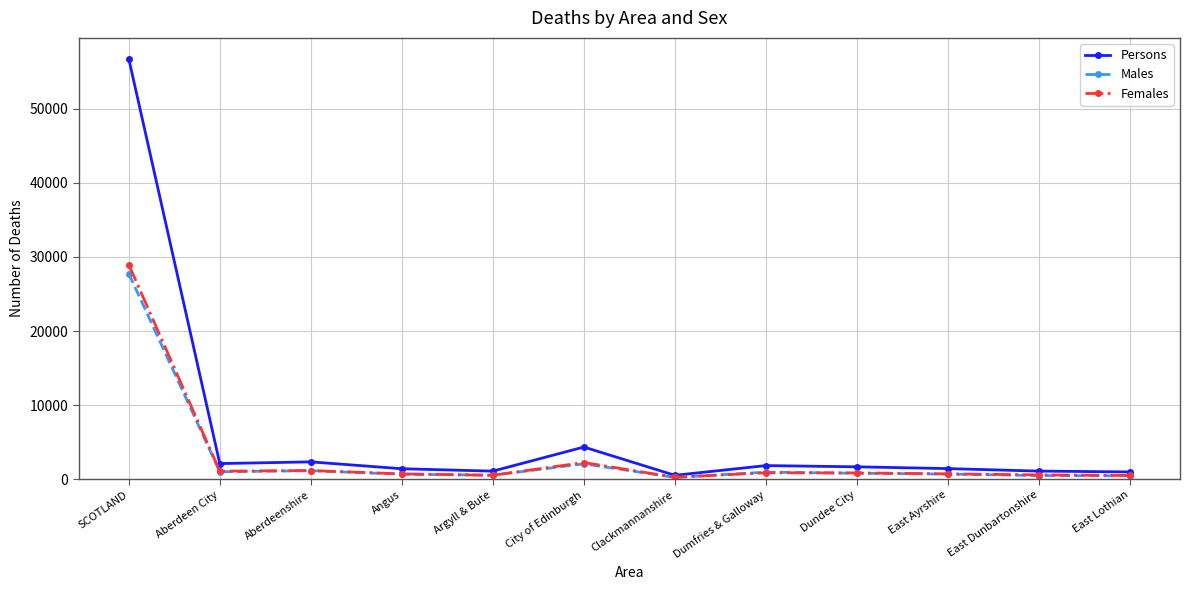

How many values in the Females series are below 869?

6